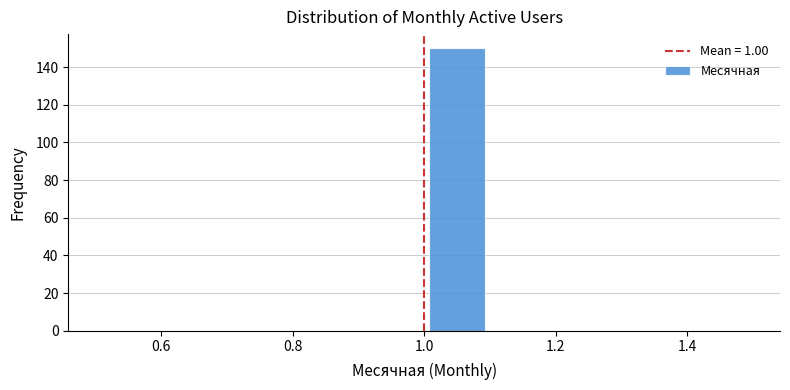

Which range on the x-axis has the tallest bar?

1.0 to 1.1